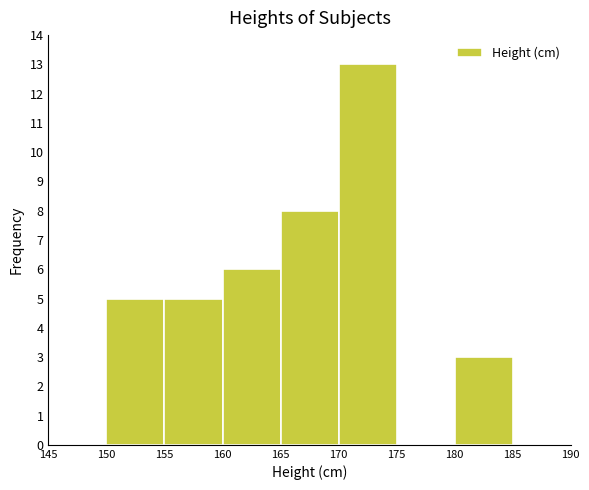

Reading left to right, transcribe this chart: for each bar, give the range it covers on the x-axis and its height. The values are not printed on the chart, so give them approximately, as read against the axis.

145 to 150: 0
150 to 155: 5
155 to 160: 5
160 to 165: 6
165 to 170: 8
170 to 175: 13
175 to 180: 0
180 to 185: 3
185 to 190: 0